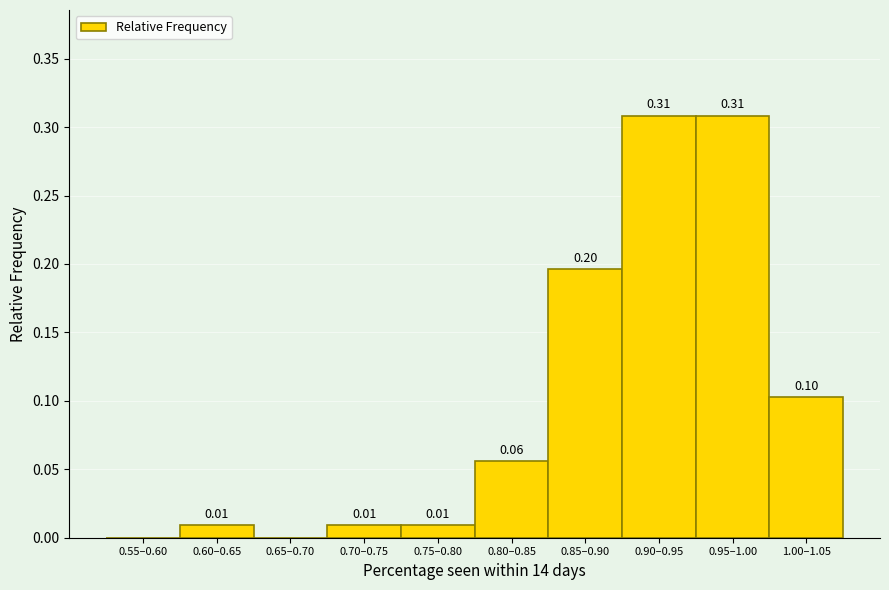

What is the sum of all values?

1.0